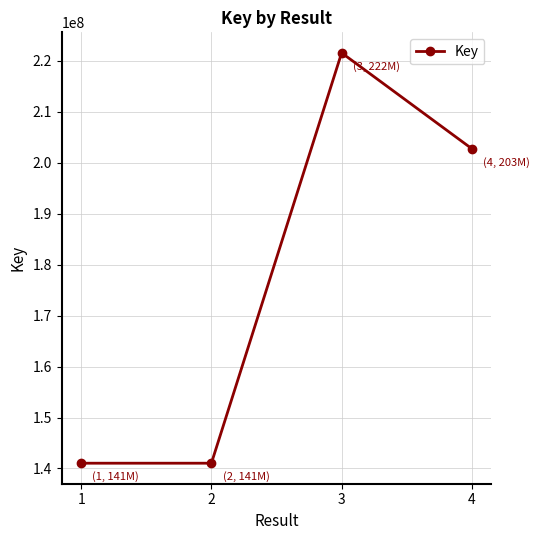

How many interior local peaks (higher than both neighbors) does the data have?

1